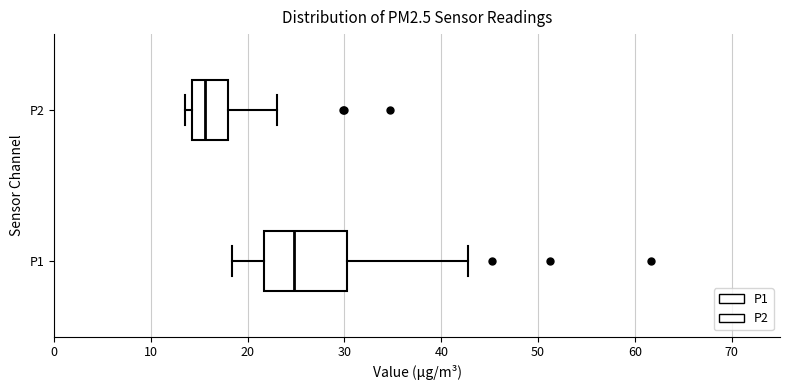

Where is the left edge of the box for P2 on the x-axis? The values are not printed on the chart, so give them approximately, as read against the axis.

14